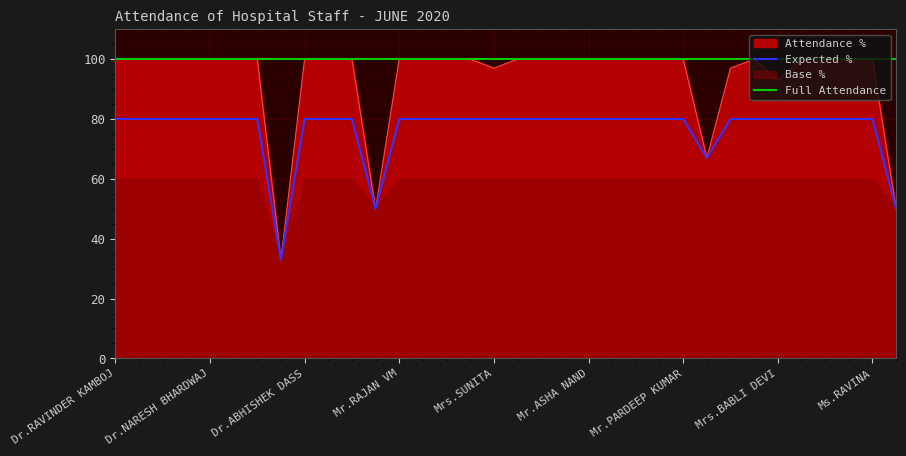

Read the value at DR. MAHENDER KUMAR, to the nearest 10.

100